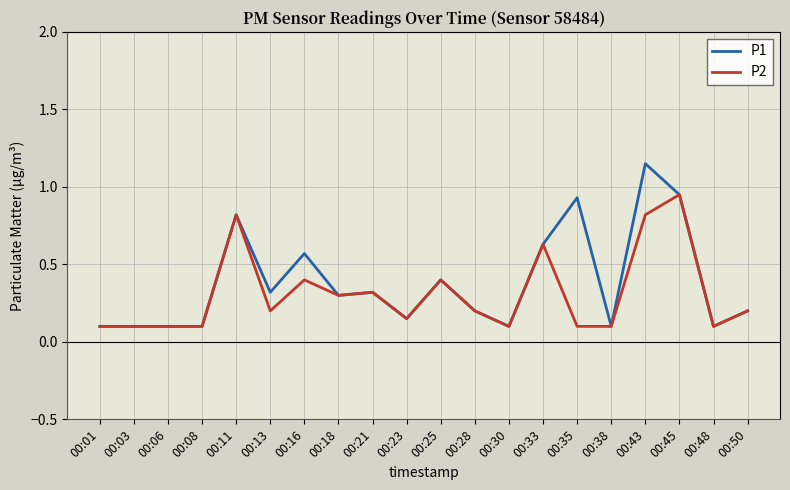

Which series has the largest total across all categories?

P1